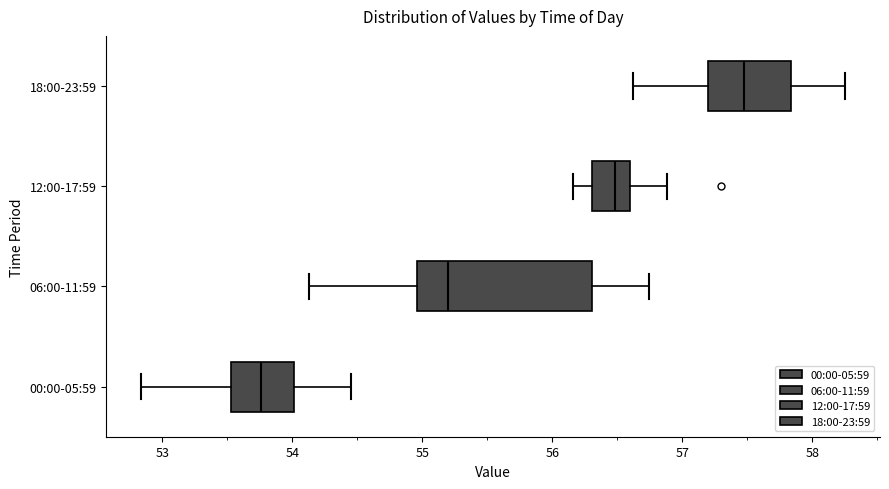

Which box has the furthest to the left median line?

00:00-05:59